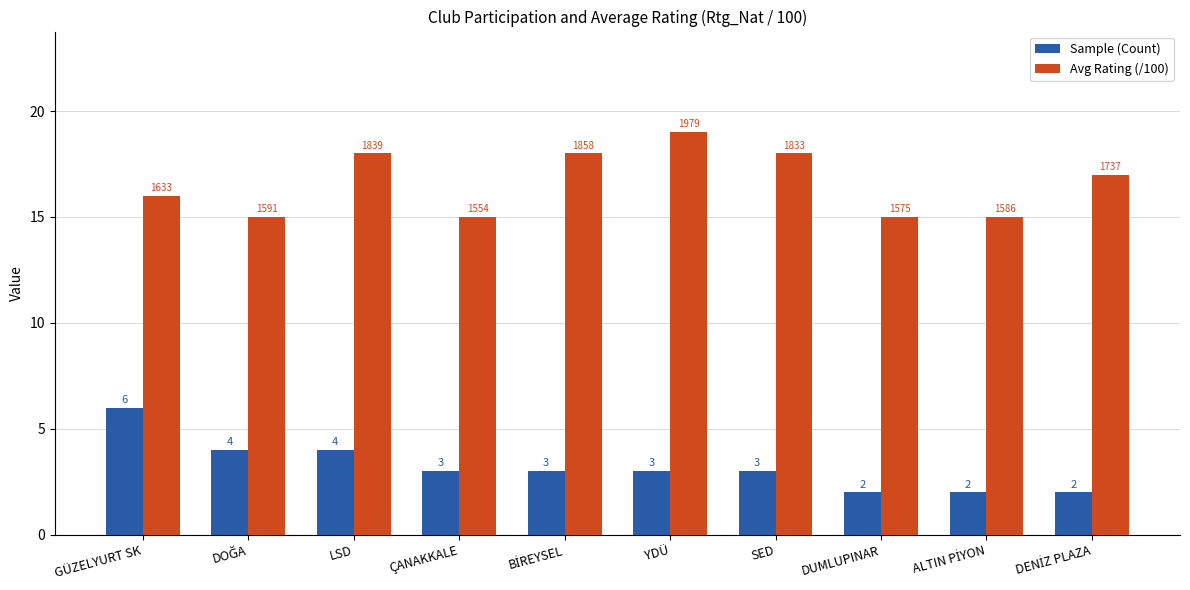

How many bars are there in each group?

2